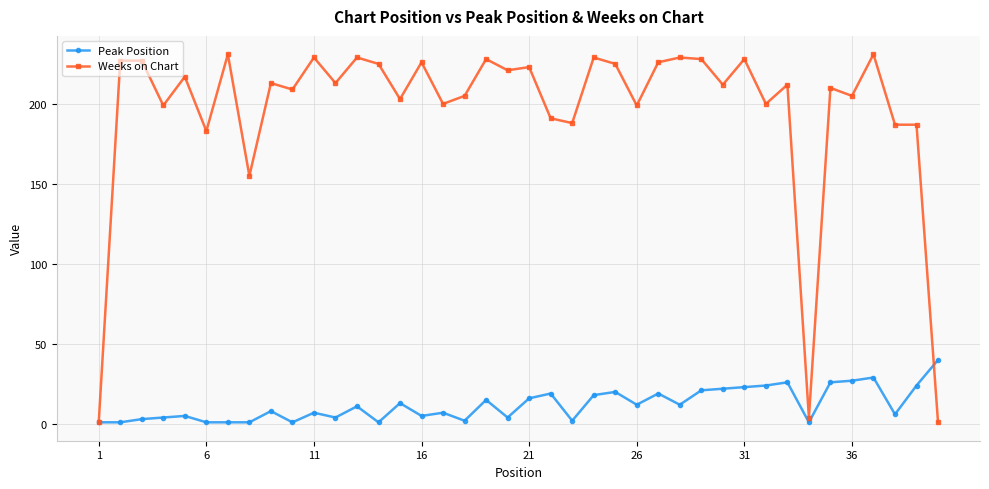

Which series has the largest range (max minus min)?

Weeks on Chart